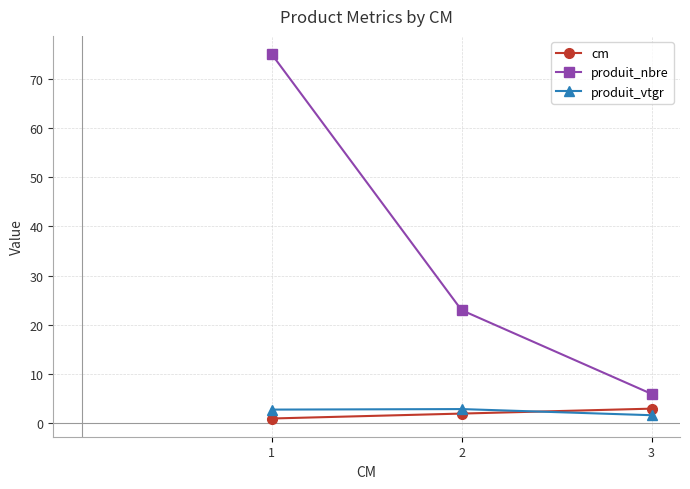

How many lines are shown in the chart?

3